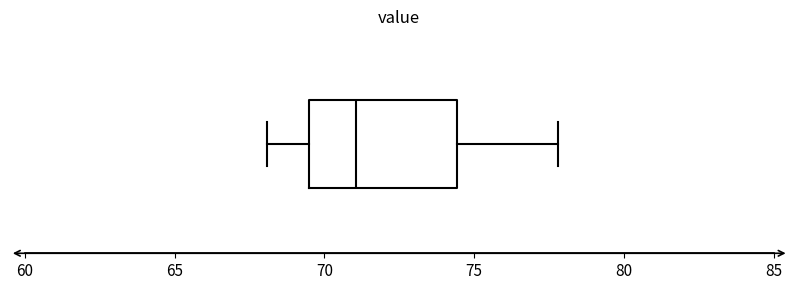

Transcribe this box plot: give where the median line is, the range the box spans, and where the two whiskers end, as read against the x-axis. The values are not printed on the chart, so give them approximately, as read against the axis.

median 71.0, box 69.5 to 74.5, whiskers 68.0 to 78.0